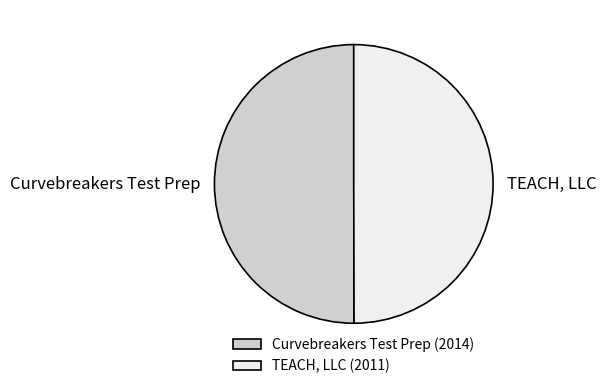

Do TEACH, LLC and Curvebreakers Test Prep together represent more than half of the pie?

Yes